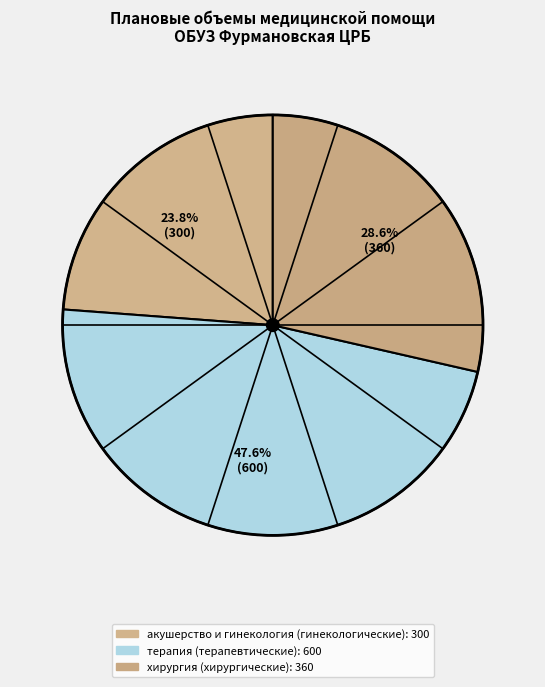

Which slice is the largest?

терапия (терапевтические)